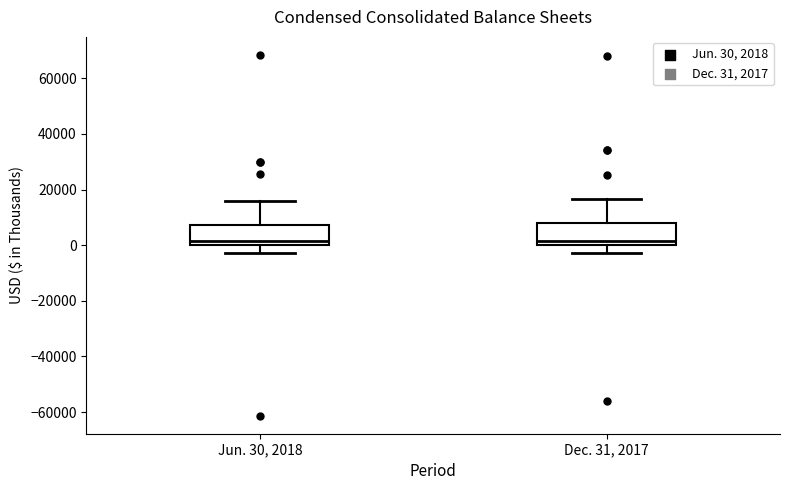

Where is the lower edge of the box for Jun. 30, 2018 on the y-axis? The values are not printed on the chart, so give them approximately, as read against the axis.

0